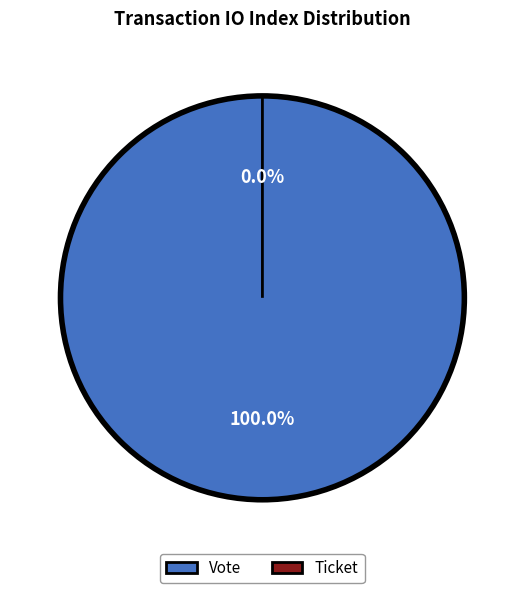

Is Ticket the majority of the pie?

No